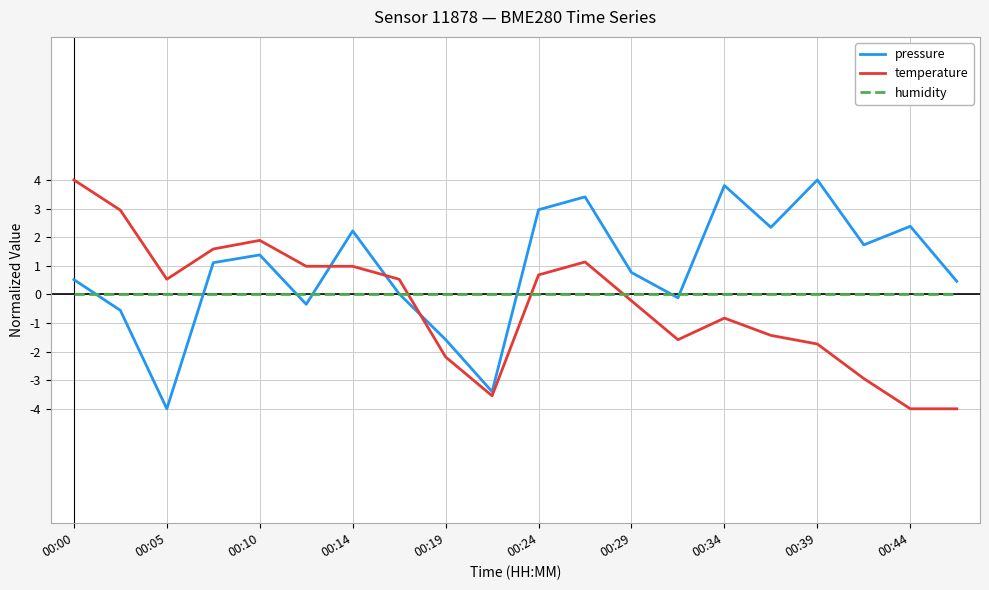

How many times do temperature and humidity cross each other?

3